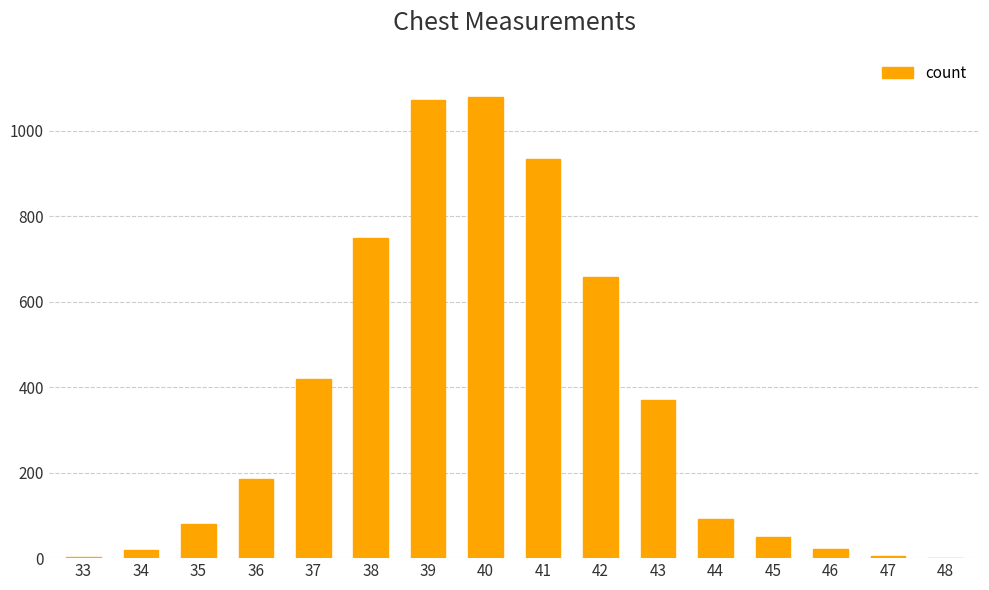

Which has a higher value, 35 or 41?

41